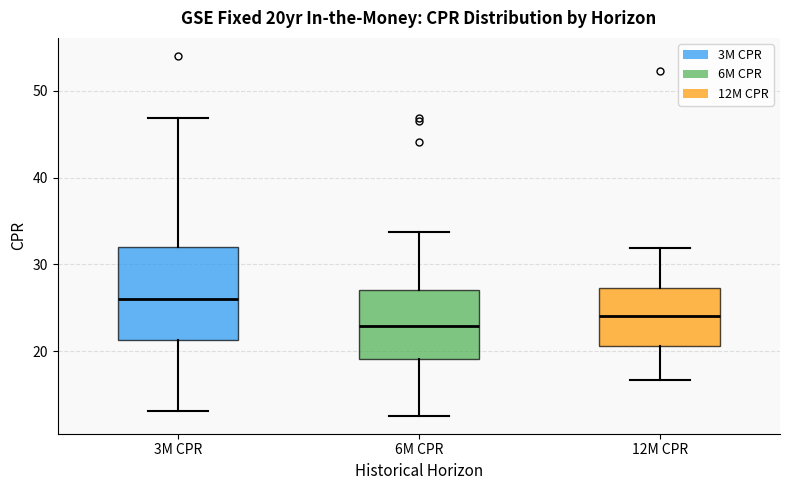

Reading left to right, transcribe this box plot: for each box, give where its median line is, the range the box spans, and where its two whiskers end, as read against the y-axis. The values are not printed on the chart, so give them approximately, as read against the axis.

3M CPR: median 26, box 21 to 32, whiskers 13 to 47
6M CPR: median 23, box 19 to 27, whiskers 13 to 34
12M CPR: median 24, box 21 to 27, whiskers 17 to 32